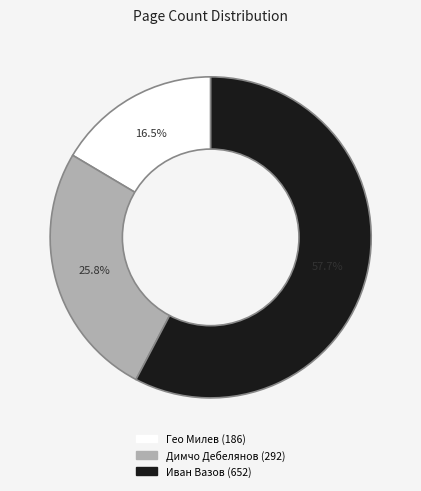

What is the total percentage of Гео Милев (186) and Иван Вазов (652)?

74.2%